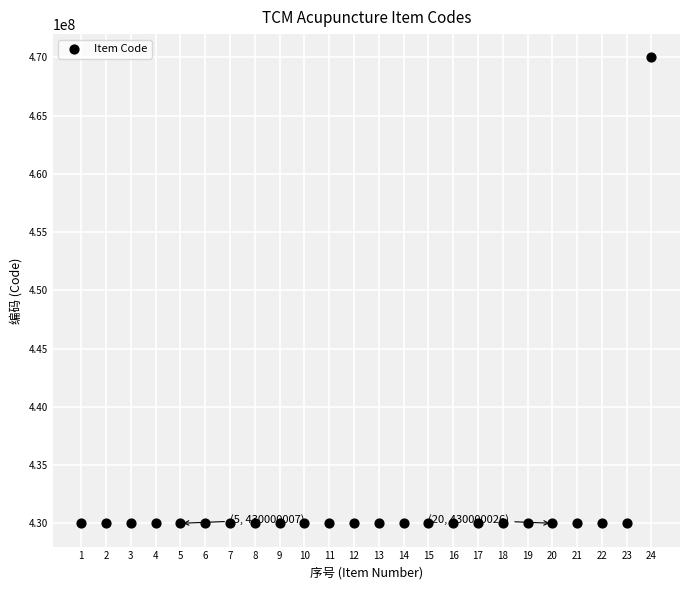

What is the range of X values (max minus min)?

23